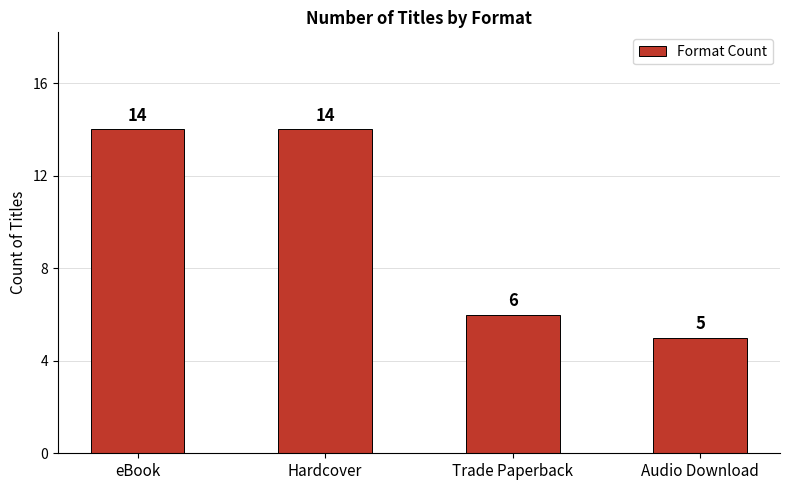

Between Audio Download and Trade Paperback, which is larger?

Trade Paperback